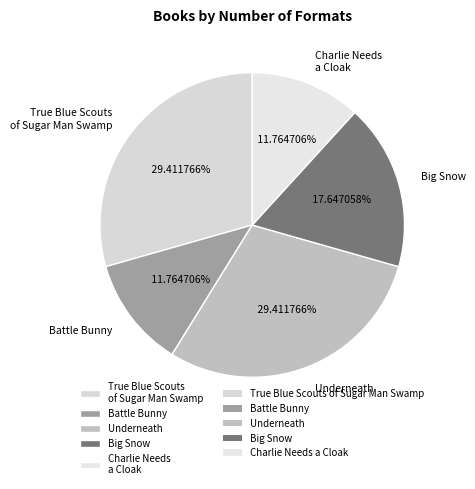

What portion of the pie excludes Battle Bunny?

88.2%